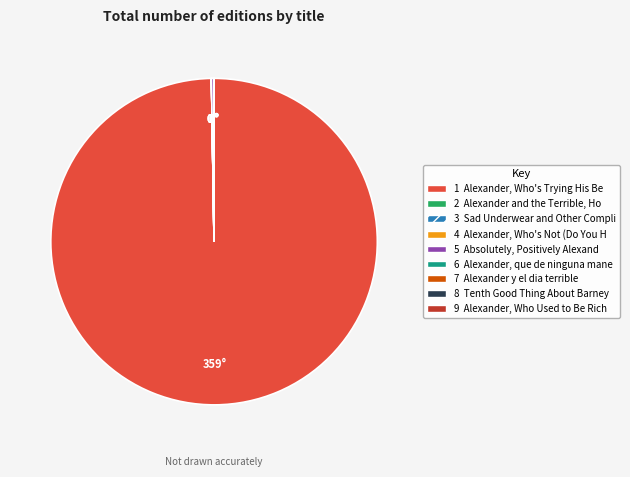

Is there any slice that represents more than half of the pie?

Yes